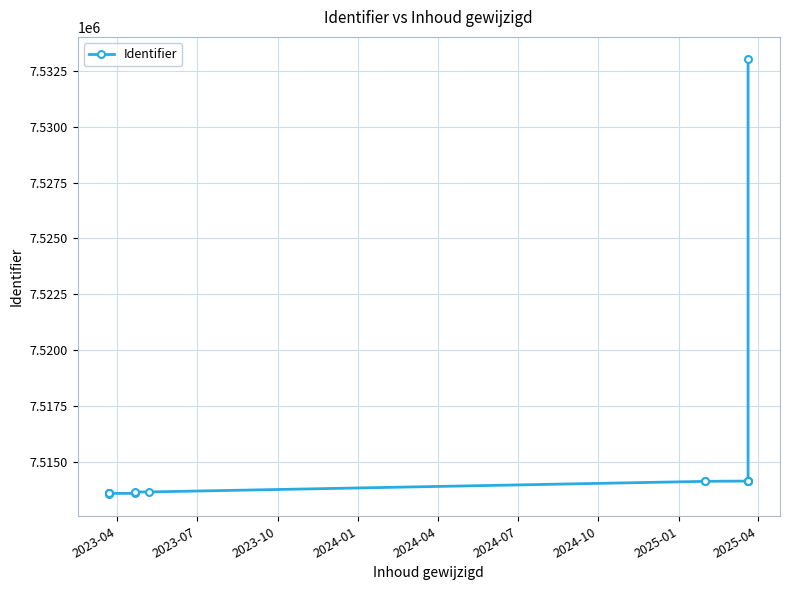

What is the difference between the maximum and second lowest values?

19489